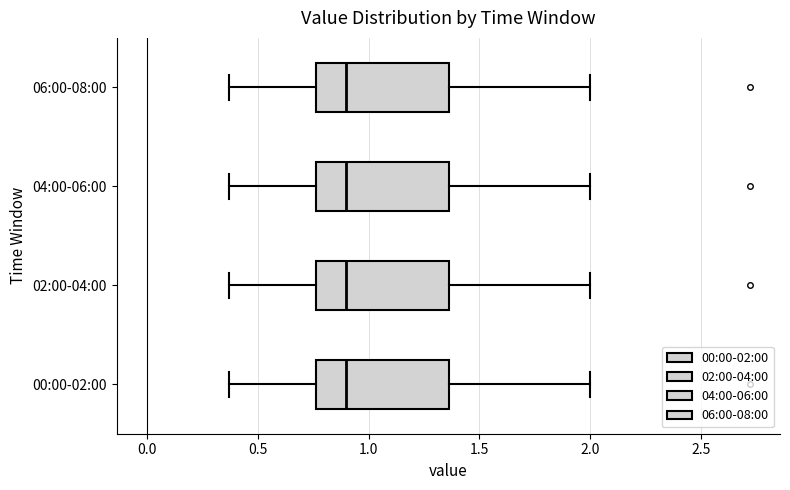

Where is the left edge of the box for 06:00-08:00 on the x-axis? The values are not printed on the chart, so give them approximately, as read against the axis.

0.75